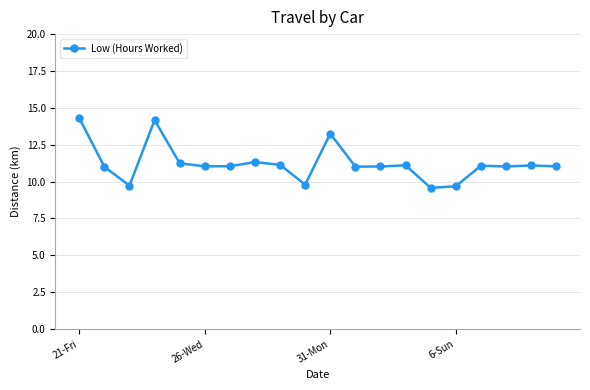

What is the smallest value displayed?

9.6